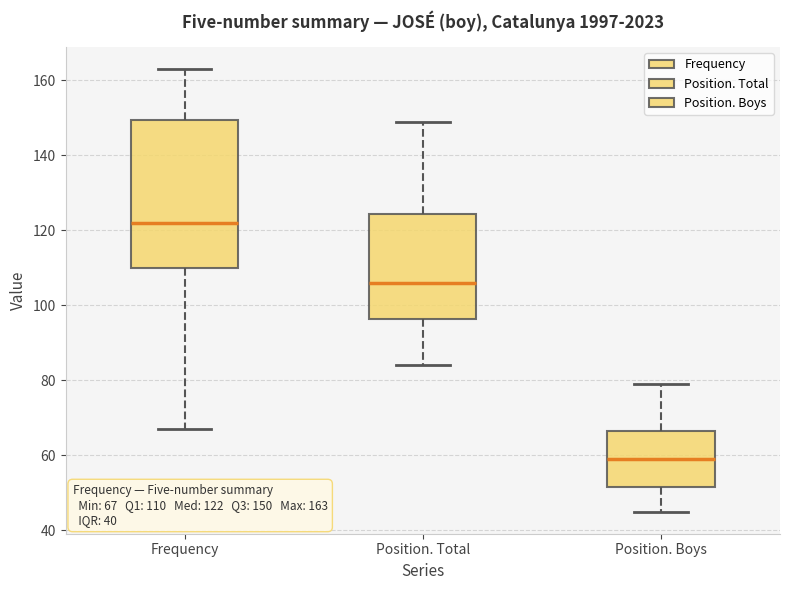

Which box's median line is the highest?

Frequency